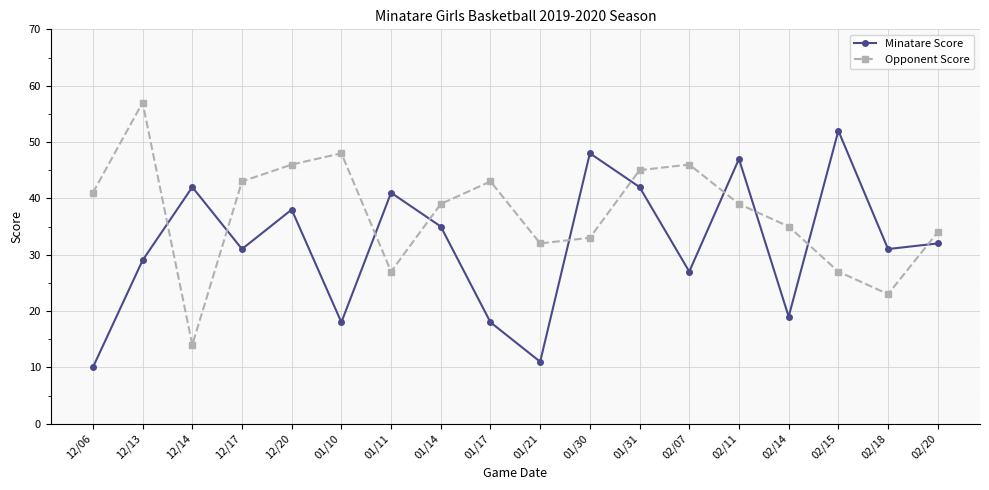

Between 12/20 and 01/31, which series saw the biggest shift?

Minatare Score